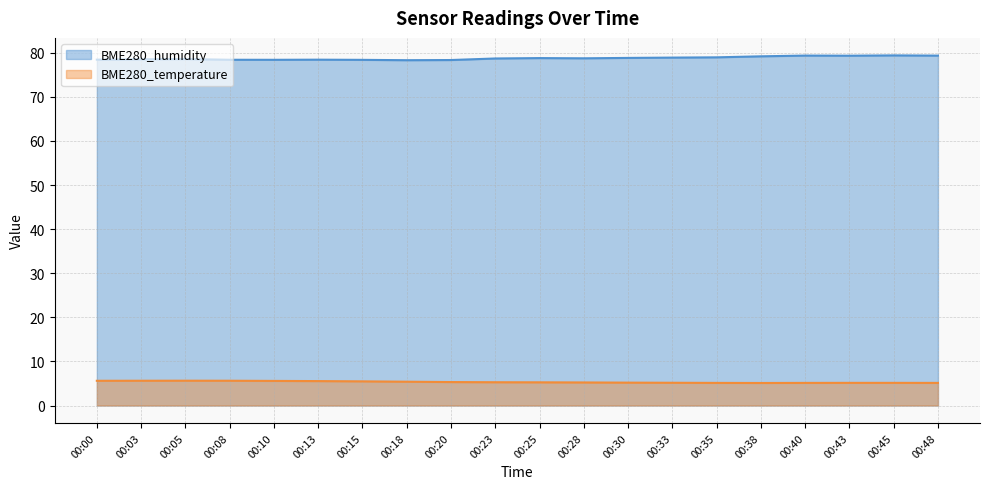

True or false: BME280_temperature has a value of 3.0 at 00:38.

False